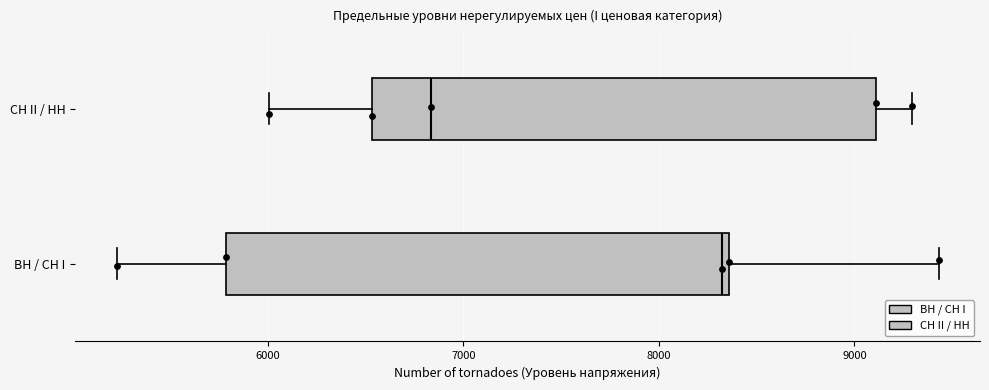

Reading bottom to top, transcribe this box plot: for each box, give where its median line is, the range the box spans, and where its two whiskers end, as read against the x-axis. The values are not printed on the chart, so give them approximately, as read against the axis.

ВН / СН I: median 8300, box 5800 to 8400, whiskers 5200 to 9400
СН II / НН: median 6800, box 6500 to 9100, whiskers 6000 to 9300